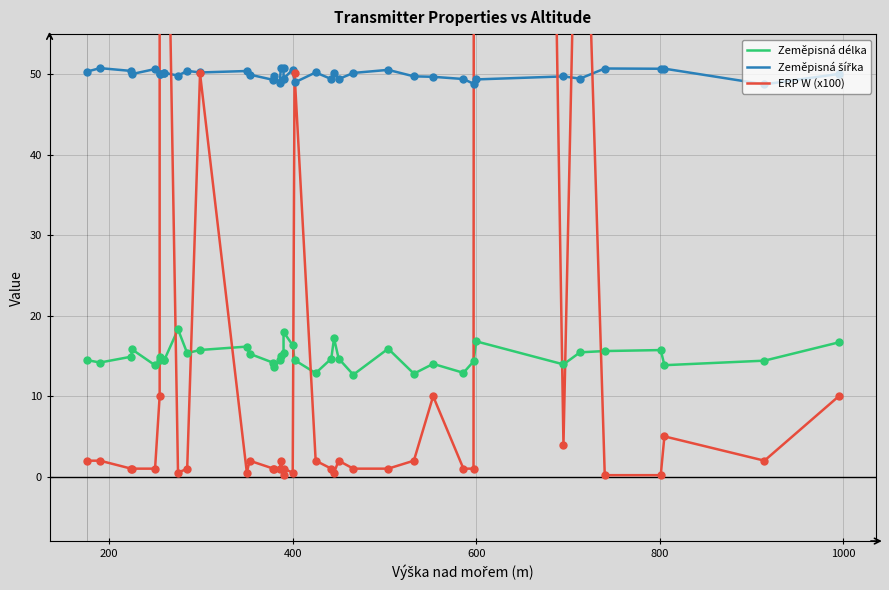

Which series has the widest spread of Y values?

ERP W (x100)